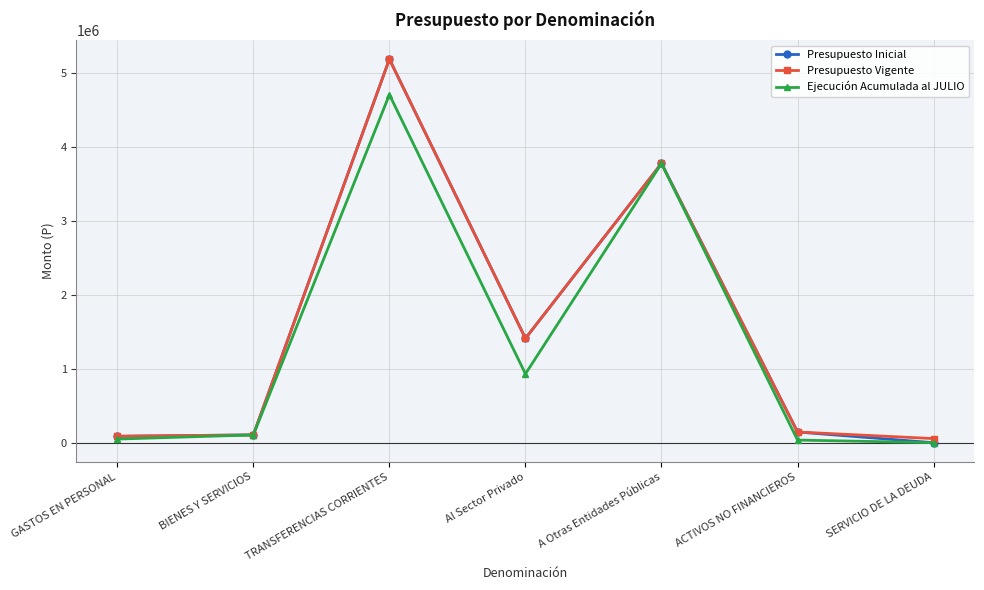

At which category is the sum across all series the highest?

TRANSFERENCIAS CORRIENTES